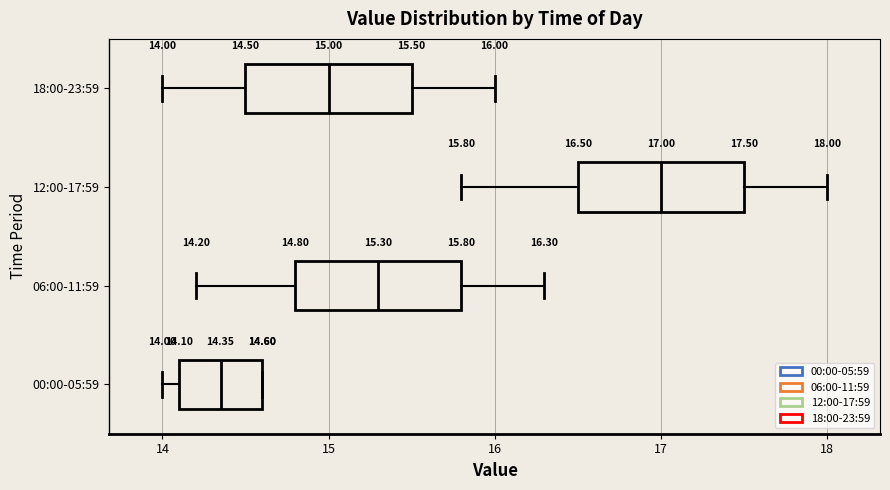

Which box has the furthest to the left median line?

00:00-05:59